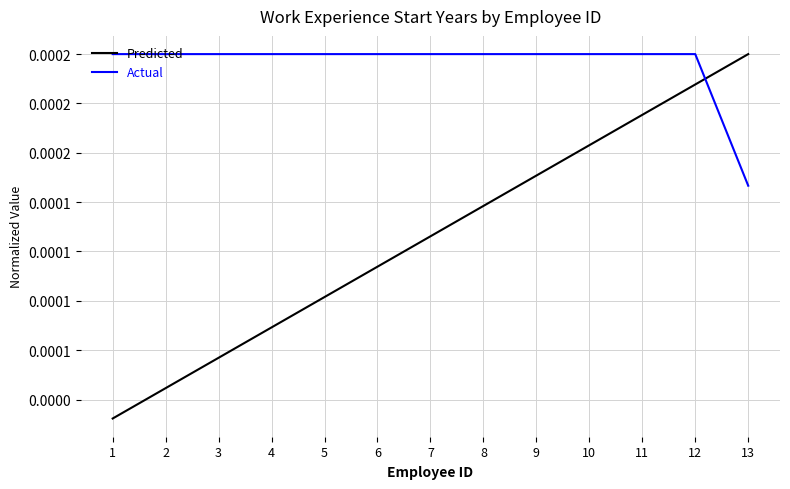

What are all the series names shown in the legend?

Predicted, Actual